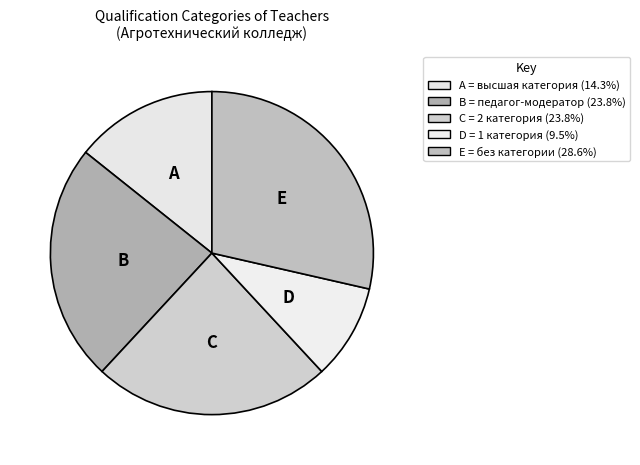

Do E and B together represent more than half of the pie?

Yes